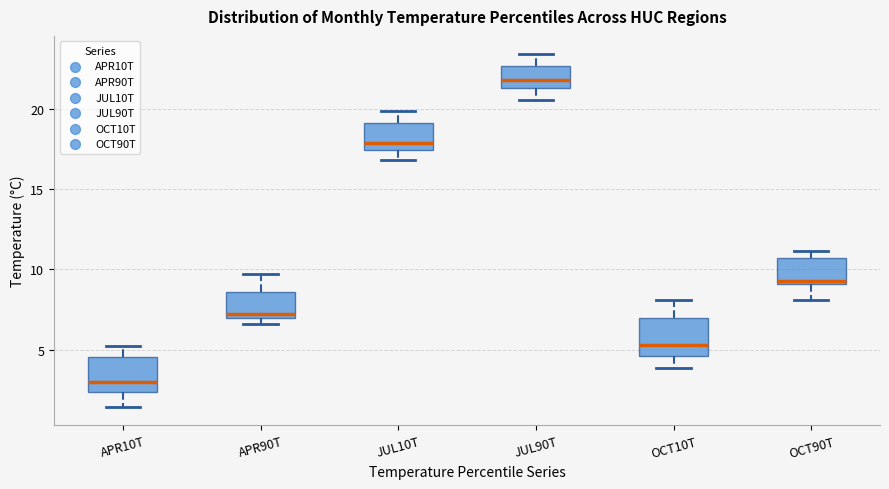

Reading left to right, read every box against the y-axis: the position of its median line, the range the box covers, and the ends of its whiskers. The values are not printed on the chart, so give them approximately, as read against the axis.

APR10T: median 3.0, box 2.5 to 4.5, whiskers 1.5 to 5.0
APR90T: median 7.5, box 7.0 to 8.5, whiskers 6.5 to 9.5
JUL10T: median 18.0, box 17.5 to 19.0, whiskers 17.0 to 20.0
JUL90T: median 22.0, box 21.5 to 22.5, whiskers 20.5 to 23.5
OCT10T: median 5.5, box 4.5 to 7.0, whiskers 4.0 to 8.0
OCT90T: median 9.5, box 9.0 to 10.5, whiskers 8.0 to 11.0